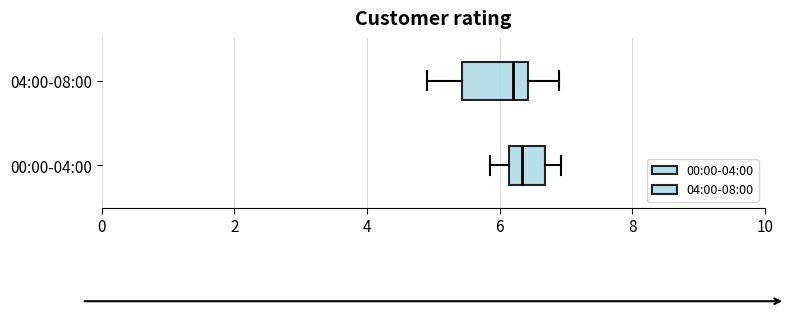

Where does the left whisker of the box for 00:00-04:00 end on the x-axis? The values are not printed on the chart, so give them approximately, as read against the axis.

5.8